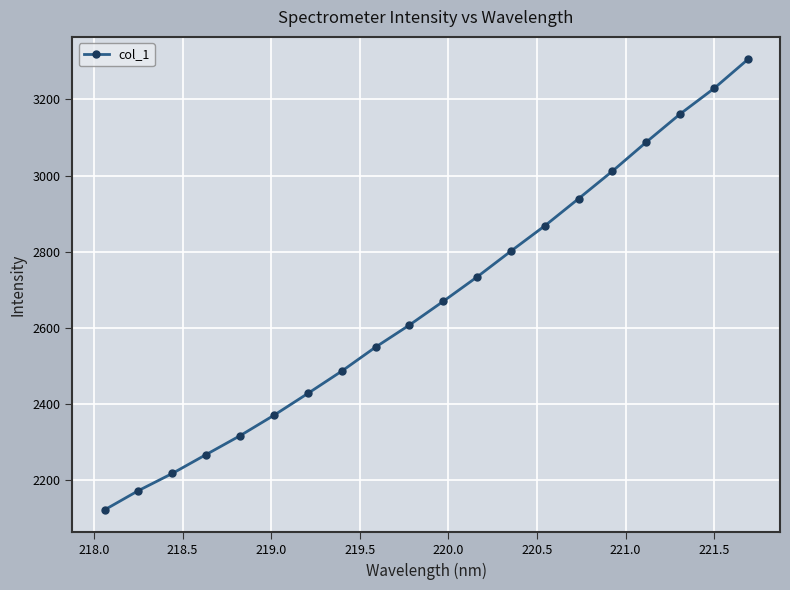

What is the average value?

2667.5